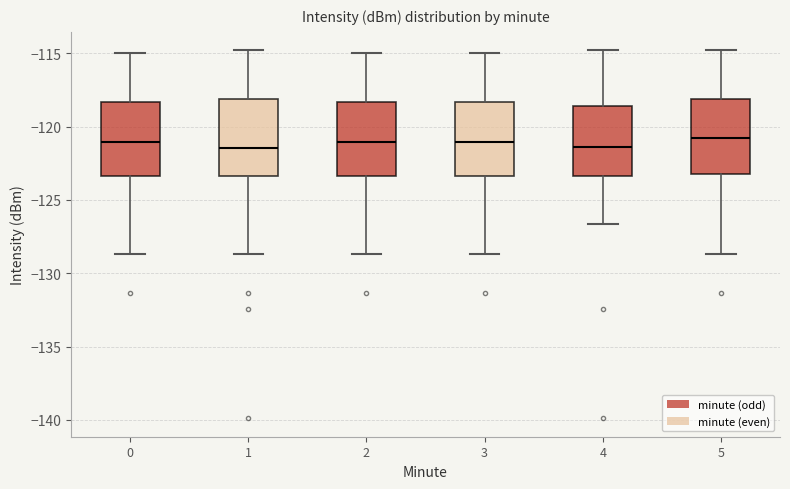

Reading left to right, read every box against the y-axis: the position of its median line, the range the box covers, and the ends of its whiskers. The values are not printed on the chart, so give them approximately, as read against the axis.

0: median -121.0, box -123.5 to -118.5, whiskers -128.5 to -115.0
1: median -121.5, box -123.5 to -118.0, whiskers -128.5 to -115.0
2: median -121.0, box -123.5 to -118.5, whiskers -128.5 to -115.0
3: median -121.0, box -123.5 to -118.5, whiskers -128.5 to -115.0
4: median -121.5, box -123.5 to -118.5, whiskers -126.5 to -115.0
5: median -121.0, box -123.5 to -118.0, whiskers -128.5 to -115.0